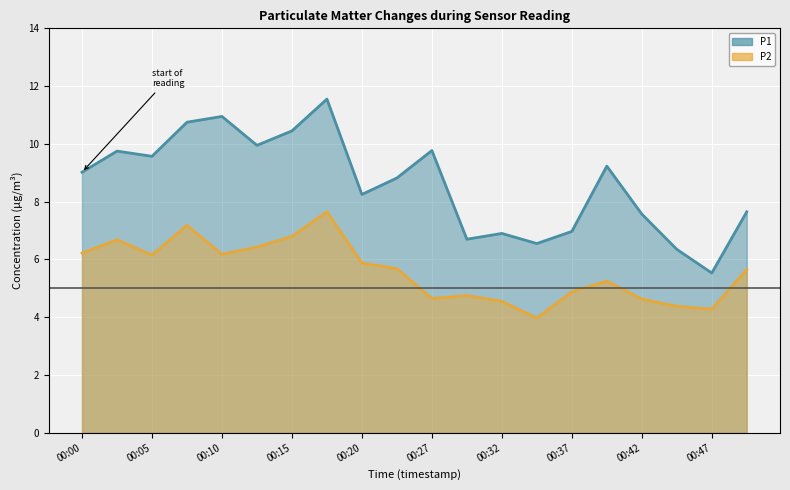

How many interior local peaks does the P2 series have?

5